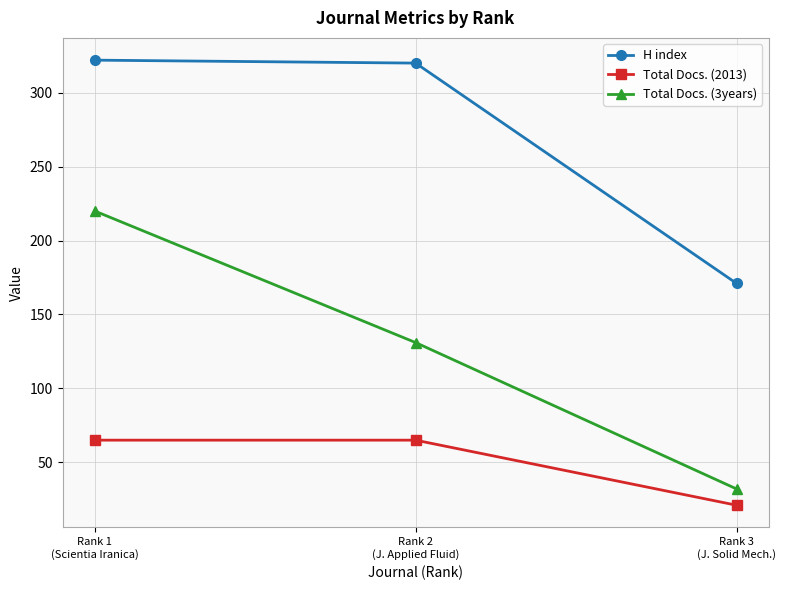

What is the sum of the Total Docs. (3years) values at Rank 3
(J. Solid Mech.) and Rank 1
(Scientia Iranica)?

252